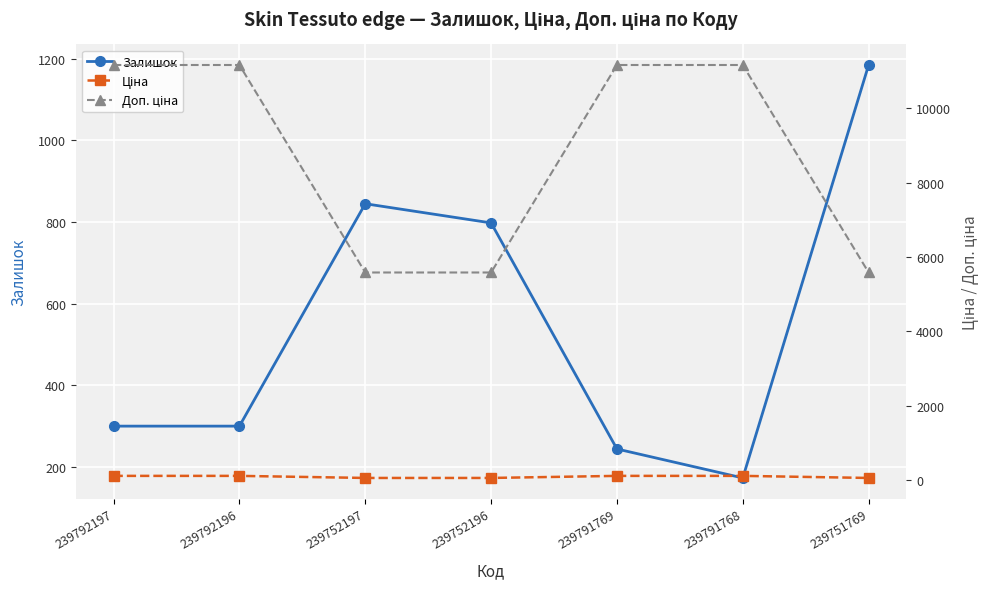

What is the difference between the second highest and second lowest values in the Ціна series?

55.8